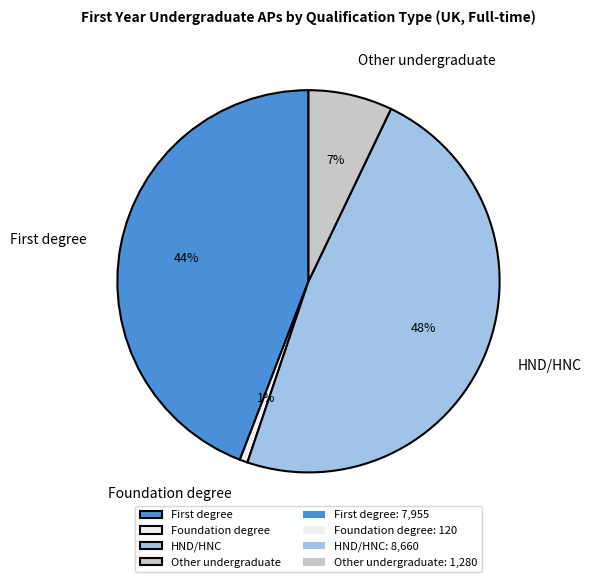

Between Other undergraduate and HND/HNC, which is larger?

HND/HNC